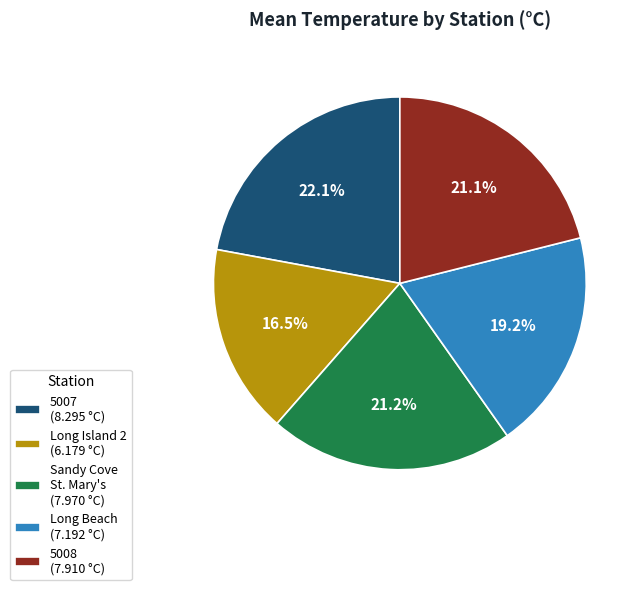

What is the ratio of the value at Long Beach (7.192 °C) to the value at Sandy Cove St. Mary's (7.970 °C)?

0.9